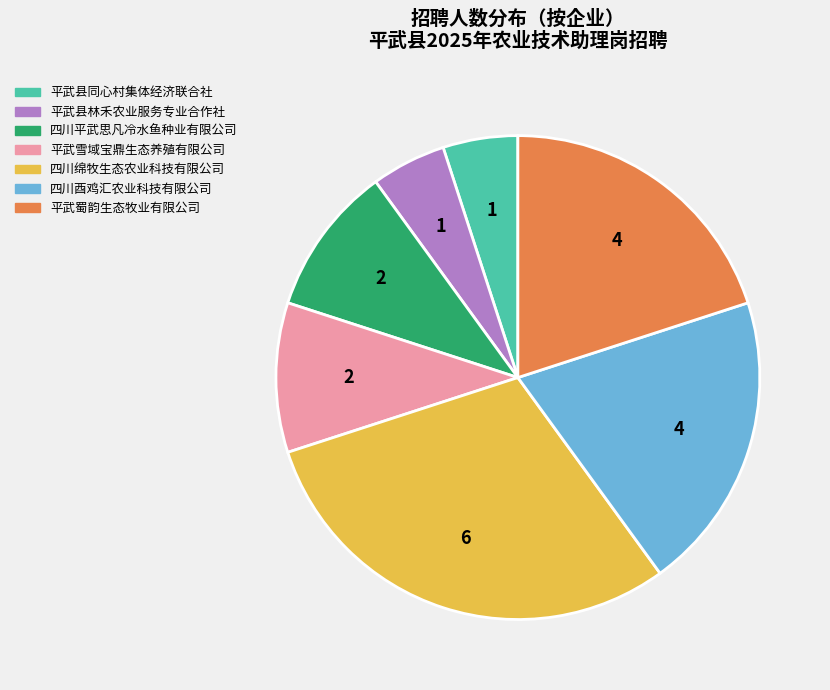

Is there any slice that represents more than half of the pie?

No